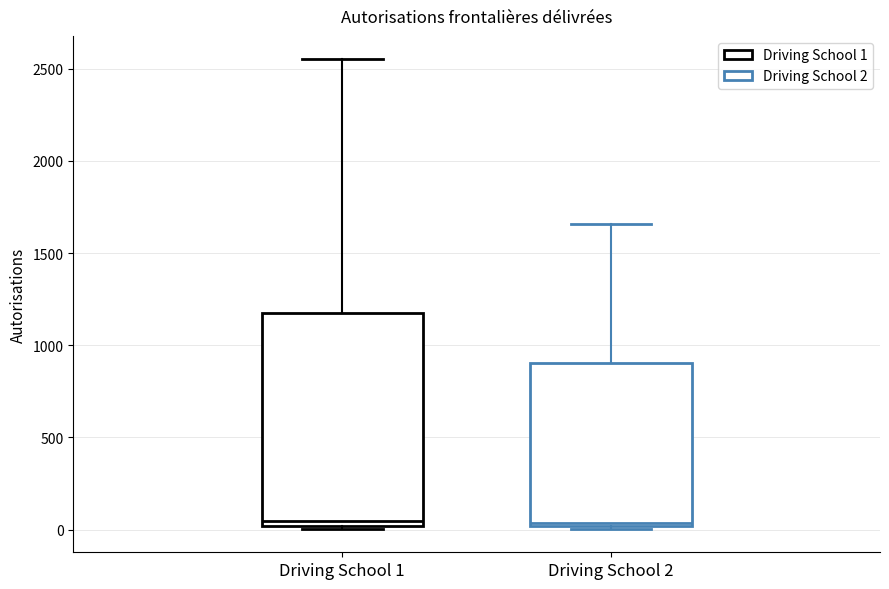

Reading left to right, read every box against the y-axis: the position of its median line, the range the box covers, and the ends of its whiskers. The values are not printed on the chart, so give them approximately, as read against the axis.

Driving School 1: median 50, box 0 to 1200, whiskers 0 to 2550
Driving School 2: median 50, box 0 to 900, whiskers 0 to 1650